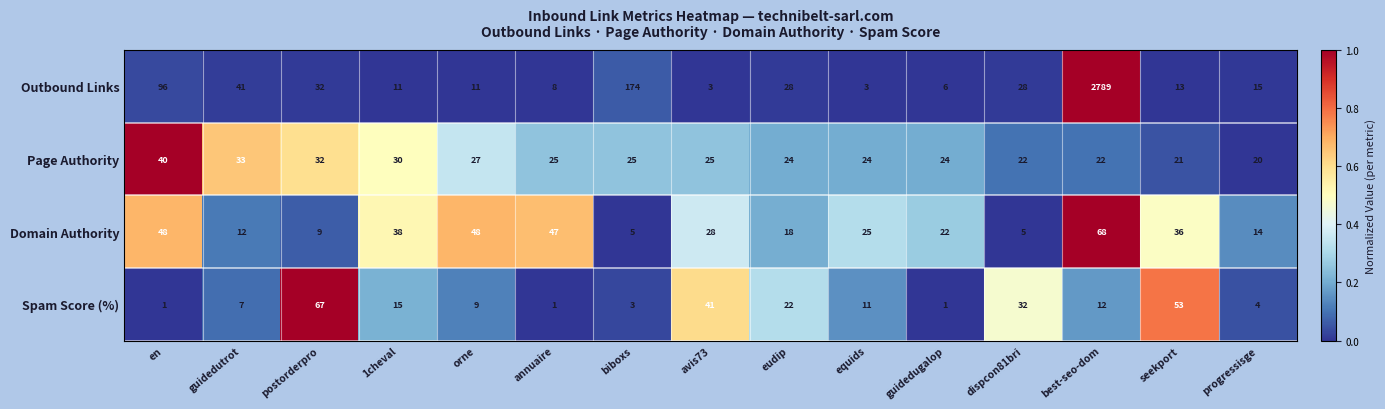

Is it true that Domain Authority equals 48 at en?

True